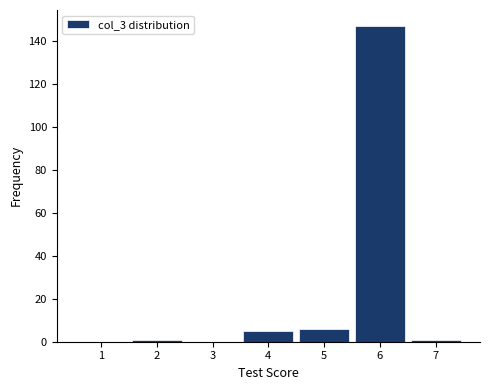

Reading right to left, transcribe all the data shown in this chart.

7=1	6=147	5=6	4=5	3=0	2=1	1=0